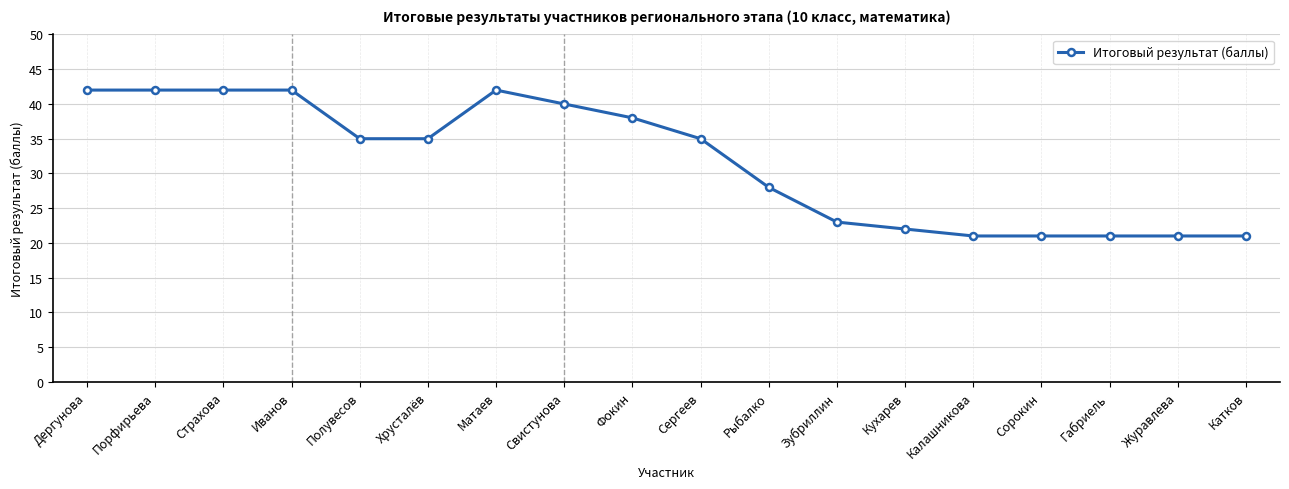

What is the maximum value shown in the chart?

42